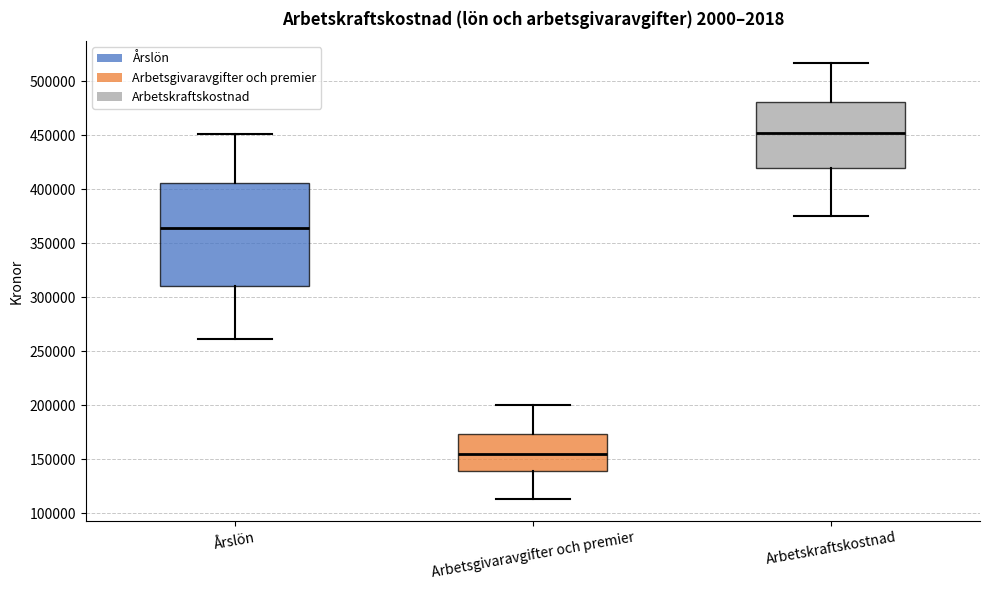

Which box has the highest median line?

Arbetskraftskostnad